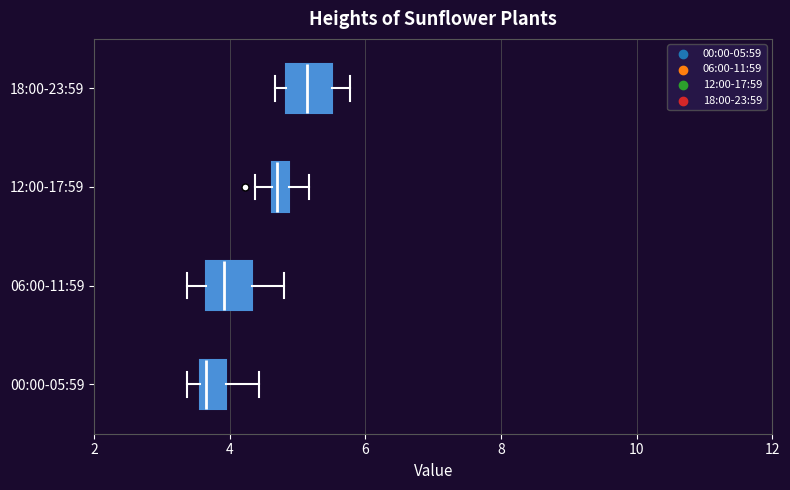

Where is the right edge of the box for 12:00-17:59 on the x-axis? The values are not printed on the chart, so give them approximately, as read against the axis.

4.8